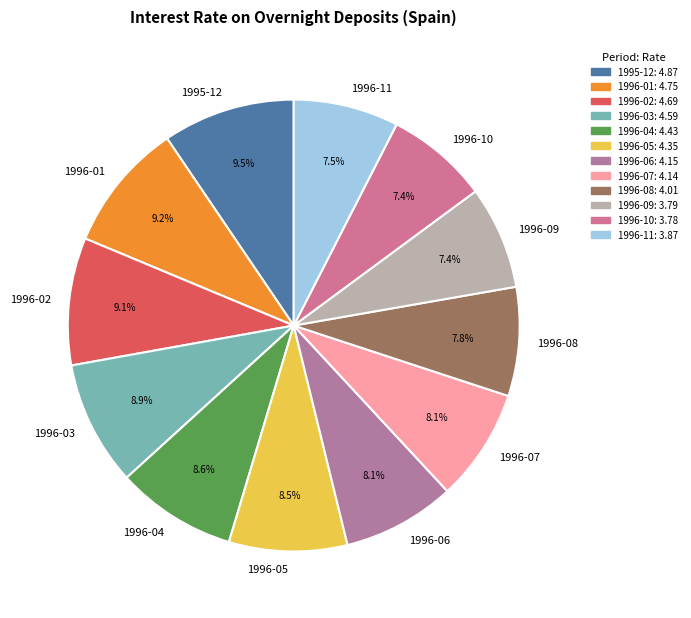

How much of the chart is everything except 1996-04?

91.4%